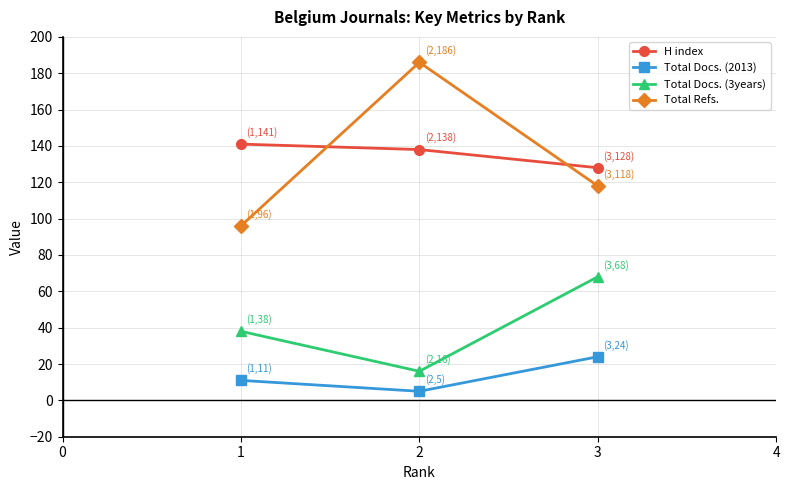

True or false: Total Docs. (3years) has a value of 38 at 1.

True